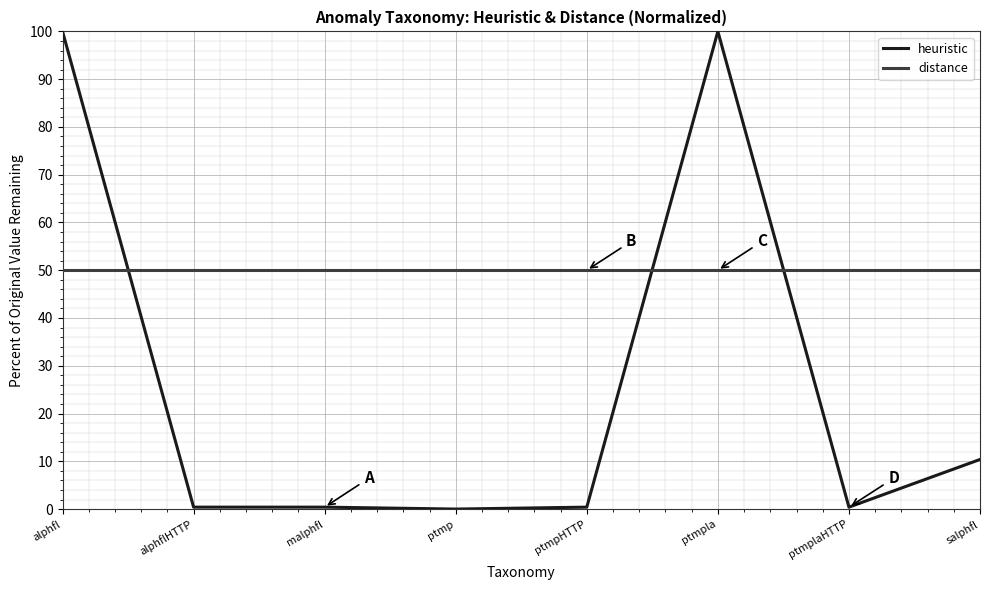

What is the average value of the distance series?

50.0